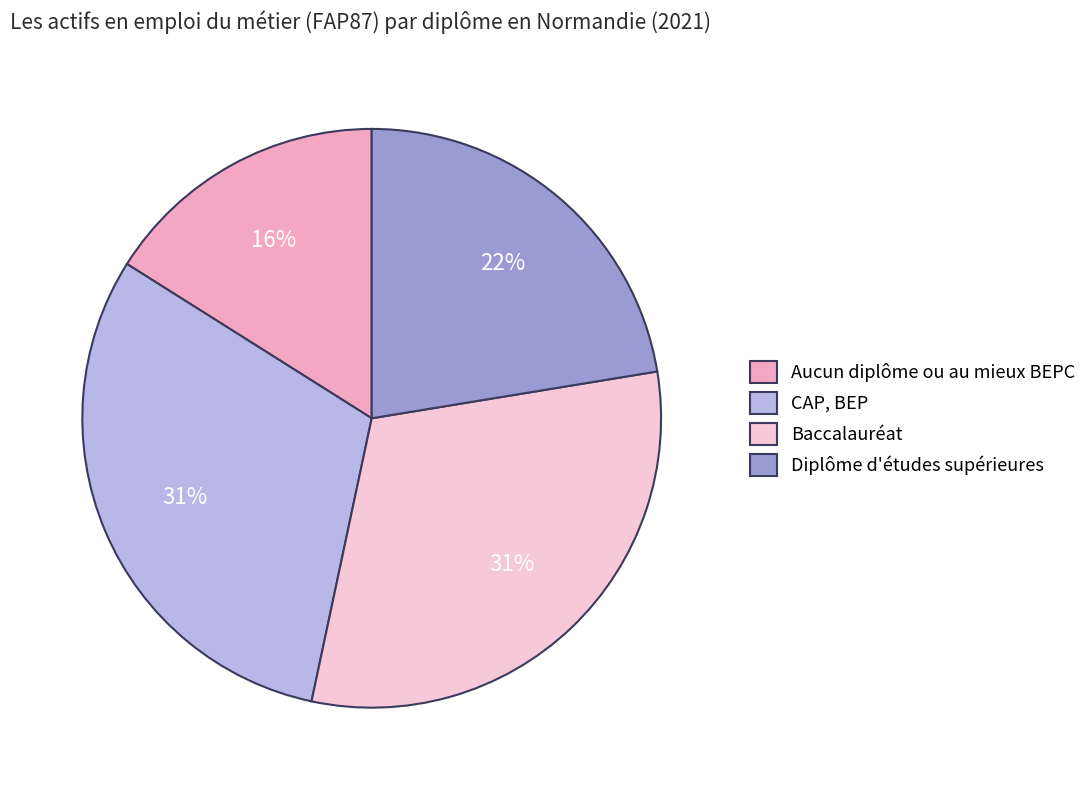

Which slice is the largest?

Baccalauréat